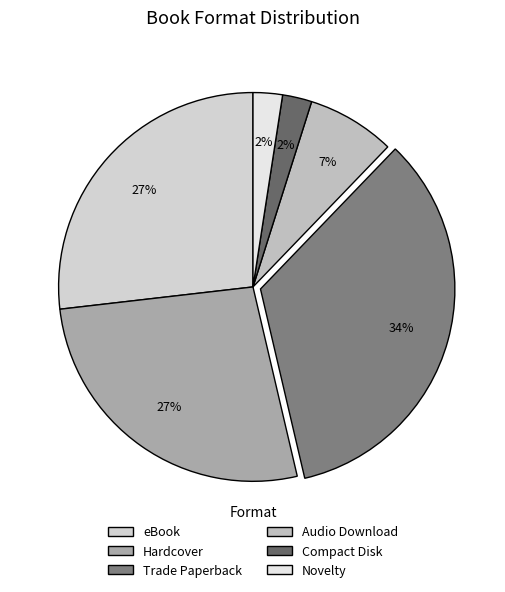

Is it true that Trade Paperback is 41% of the pie?

False